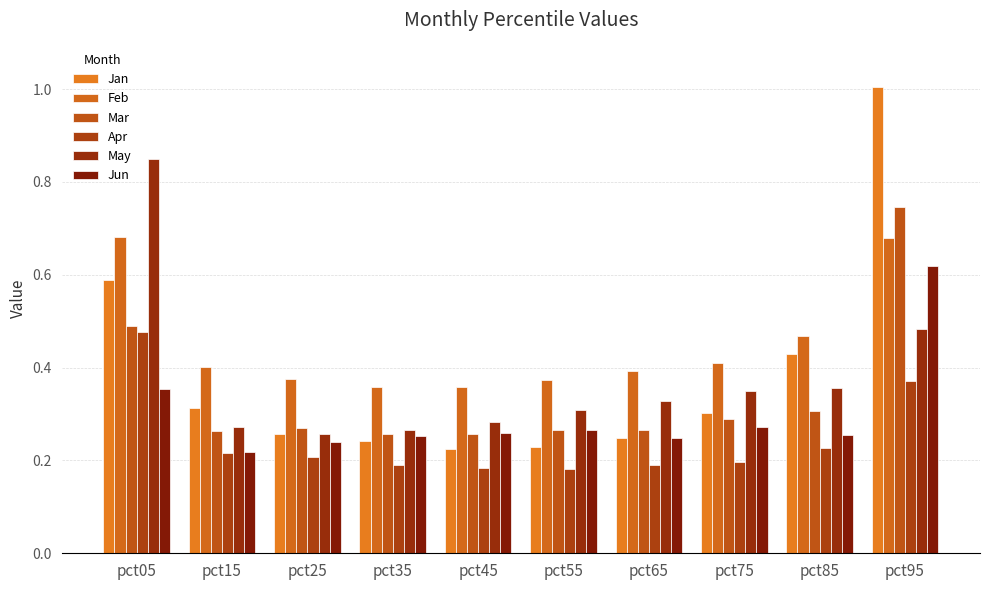

How many bars are there in each group?

6